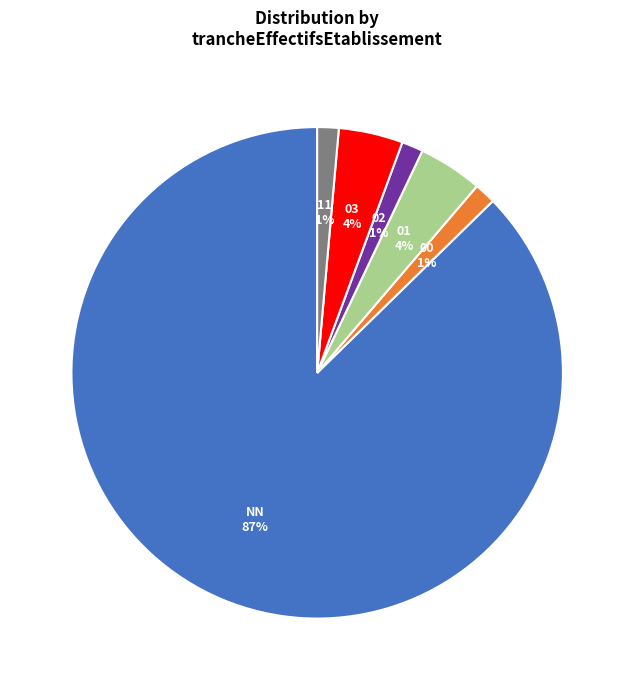

What is the majority slice?

NN